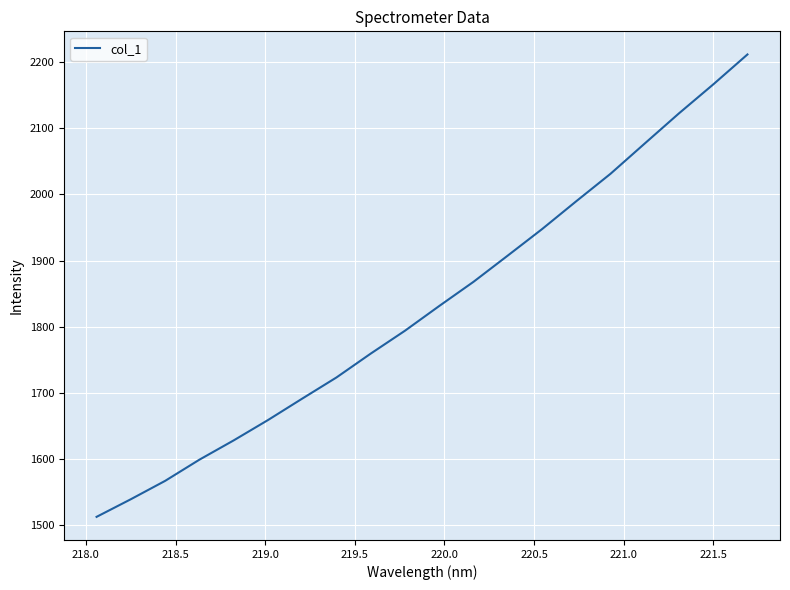

What is the maximum value shown in the chart?

2211.3